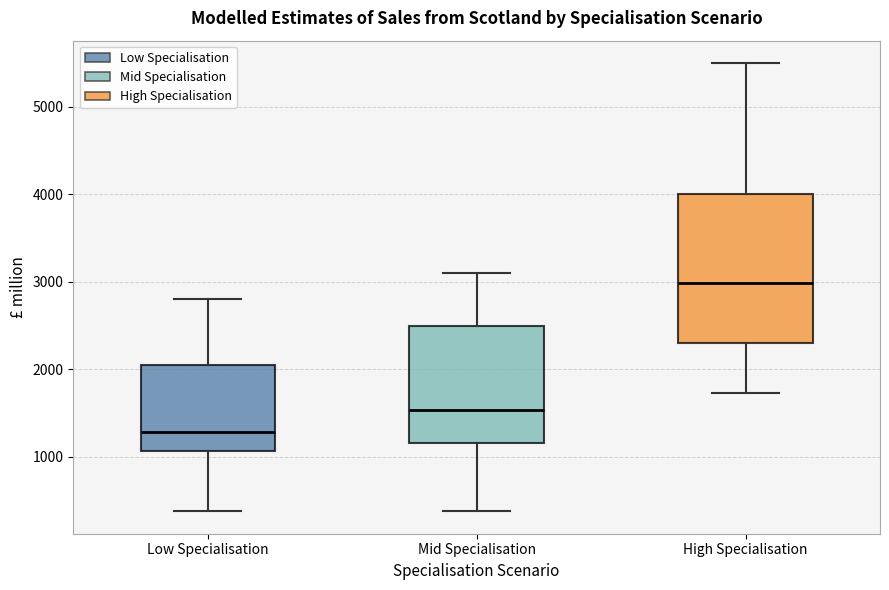

Where does the median line of the box for Mid Specialisation sit on the y-axis? The values are not printed on the chart, so give them approximately, as read against the axis.

1500